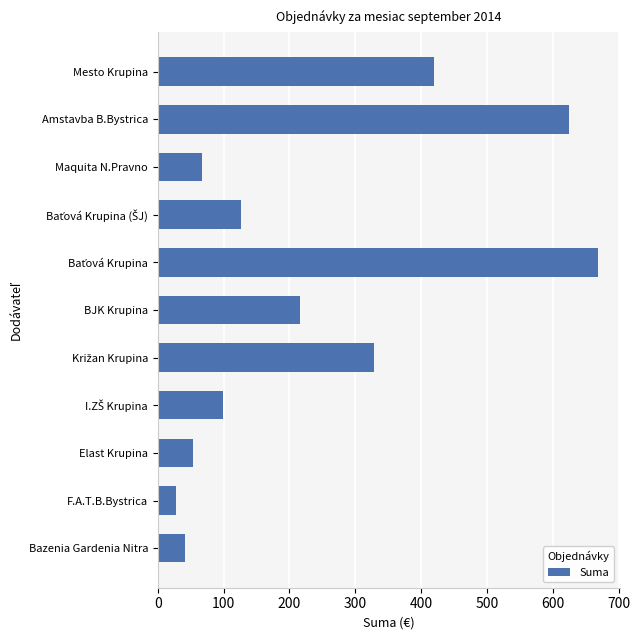

Approximately how many times larger is the value at Elast Krupina compared to Maquita N.Pravno?

0.8